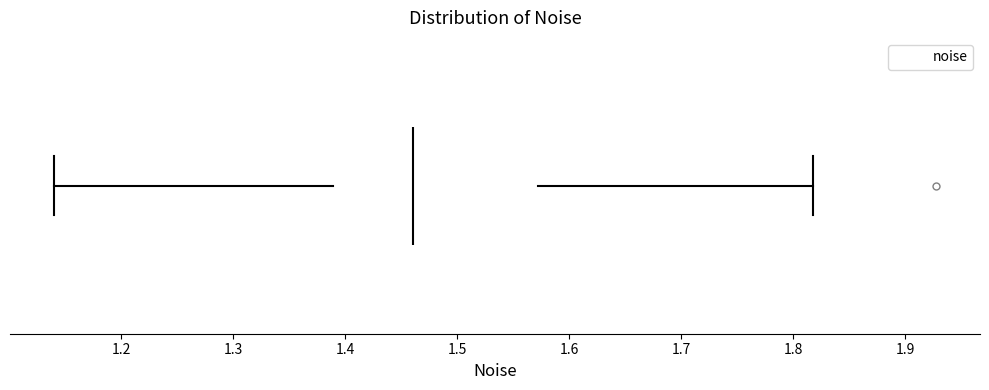

Where does the median line of the box sit on the x-axis? The values are not printed on the chart, so give them approximately, as read against the axis.

1.46